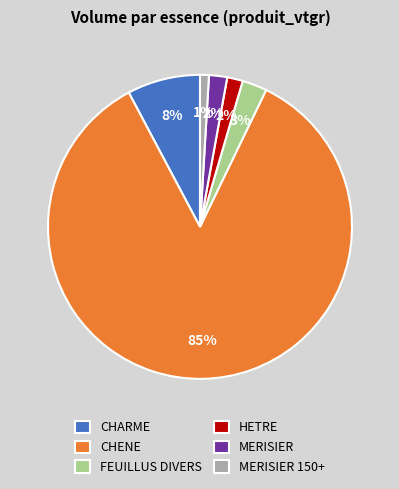

Which has a higher value, FEUILLUS DIVERS or CHENE?

CHENE